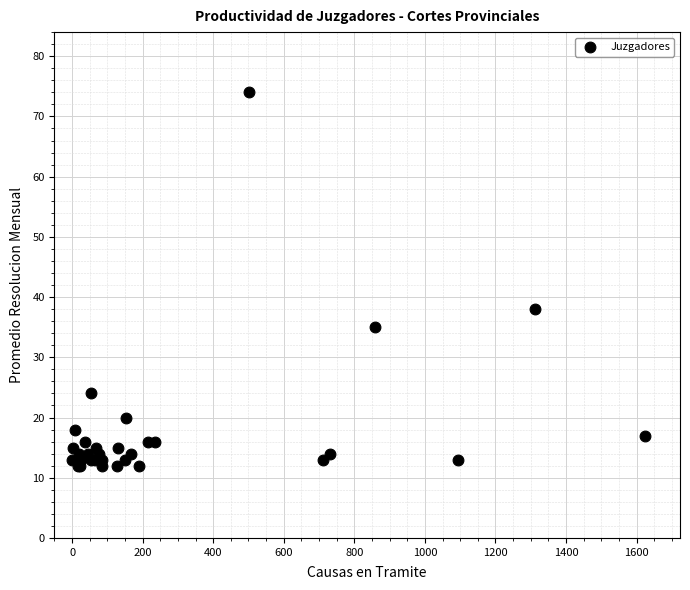

What Y value in the scatter plot is closest to 43?

38